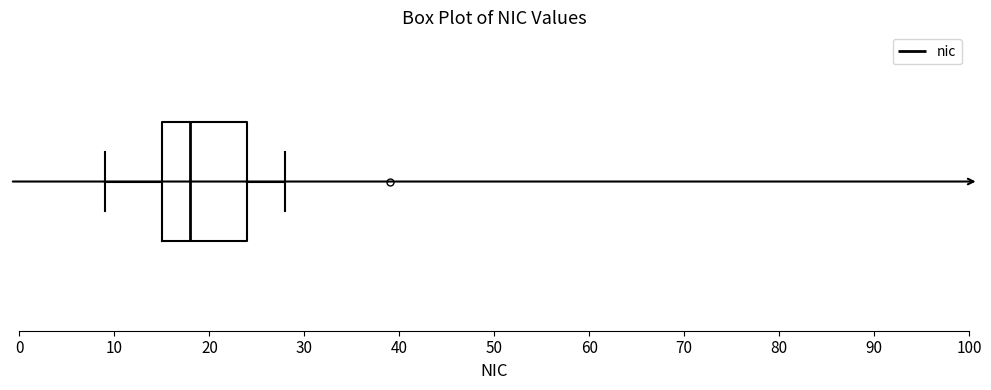

Read this box plot against the x-axis: the position of the median line, the range covered by the box, and the ends of both whiskers. The values are not printed on the chart, so give them approximately, as read against the axis.

median 18, box 15 to 24, whiskers 9 to 28